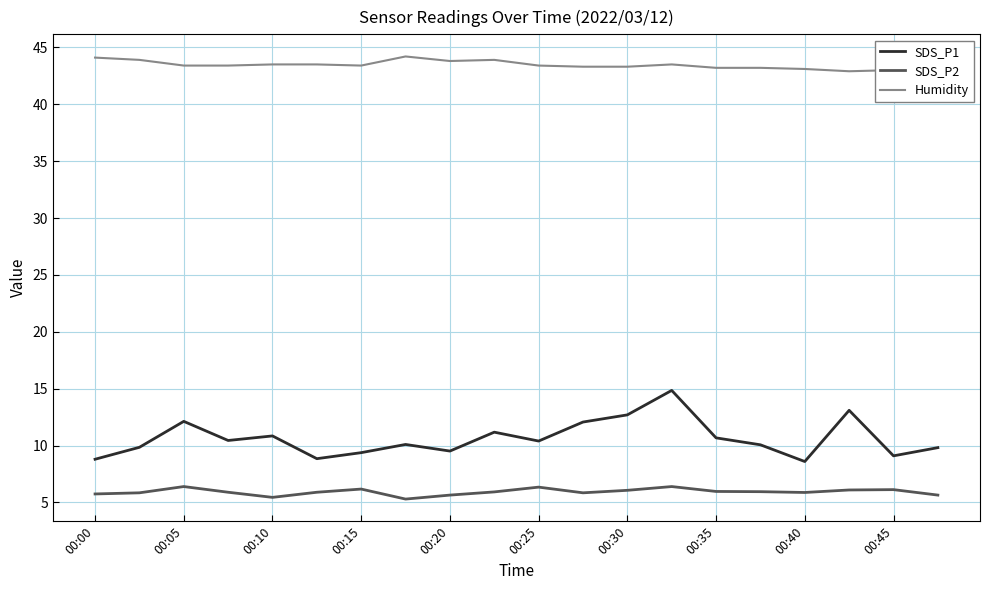

Which series has the largest total across all categories?

Humidity